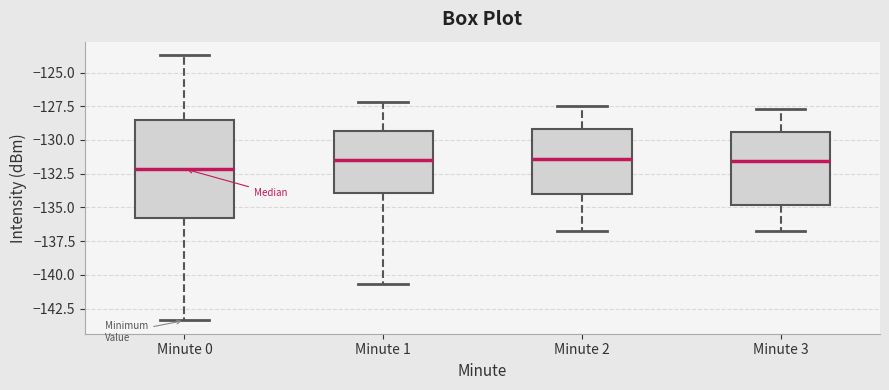

Reading left to right, read every box against the y-axis: the position of its median line, the range the box covers, and the ends of its whiskers. The values are not printed on the chart, so give them approximately, as read against the axis.

Minute 0: median -132.0, box -136.0 to -128.5, whiskers -143.5 to -123.5
Minute 1: median -131.5, box -134.0 to -129.5, whiskers -140.5 to -127.0
Minute 2: median -131.5, box -134.0 to -129.0, whiskers -137.0 to -127.5
Minute 3: median -131.5, box -135.0 to -129.5, whiskers -137.0 to -127.5